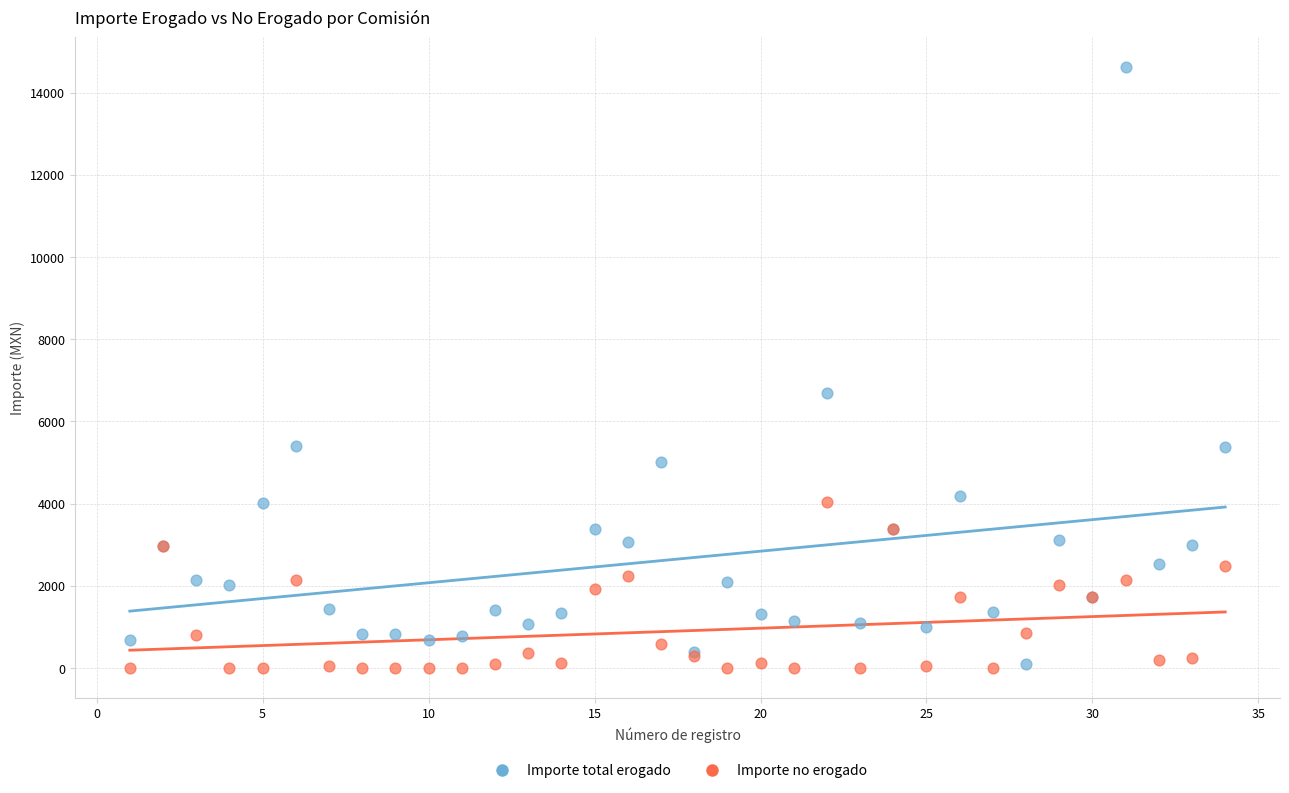

Across all series, what Y value is closest to 7304?

6683.3